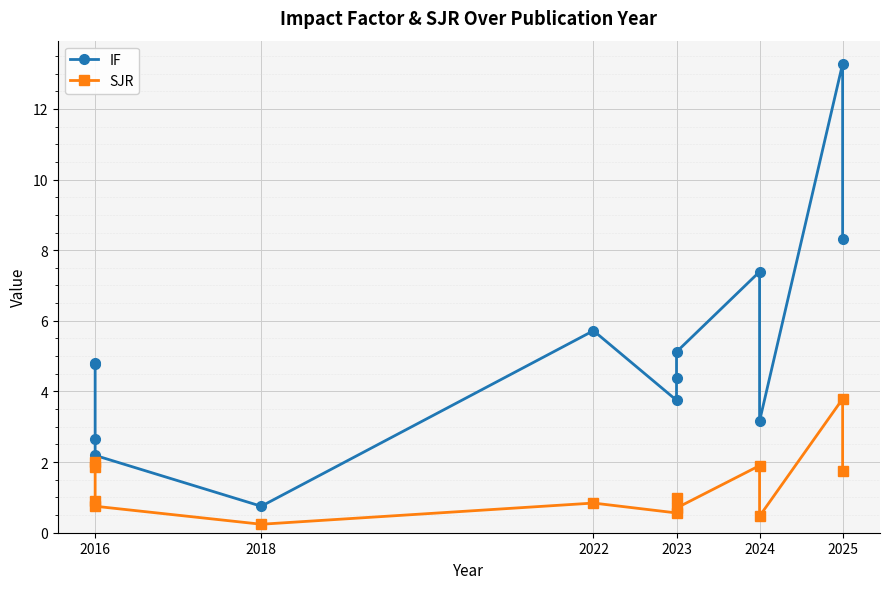

Reading left to right, extract all data points from this chart.

IF: 4.8	4.8	2.6	2.2	0.8	5.7	3.8	4.4	5.1	7.4	3.2	13.3	8.3
SJR: 1.9	2.0	0.9	0.8	0.2	0.8	0.6	1.0	0.7	1.9	0.5	3.8	1.7